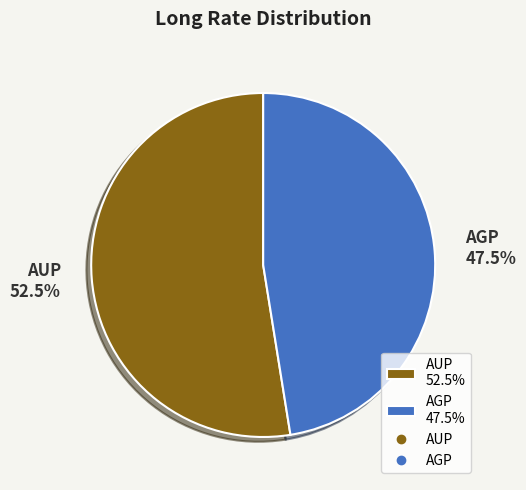

Is AUP 52.5% the majority of the pie?

Yes